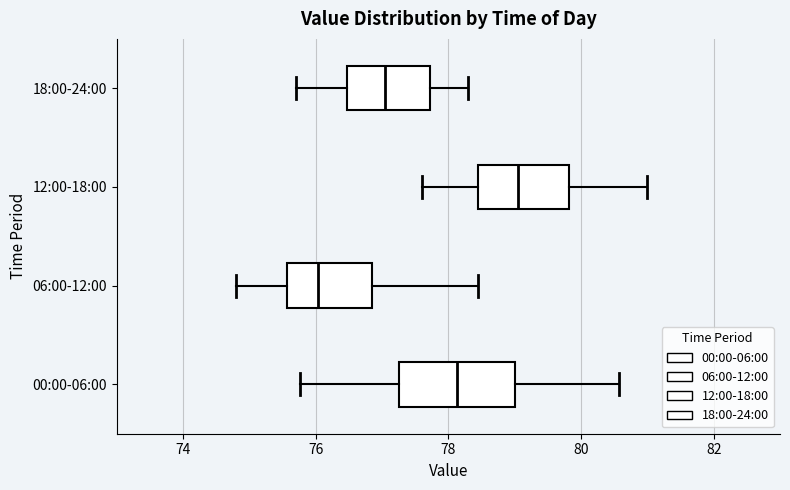

Comparing the boxes themselves (not the whiskers), which one is the widest?

00:00-06:00